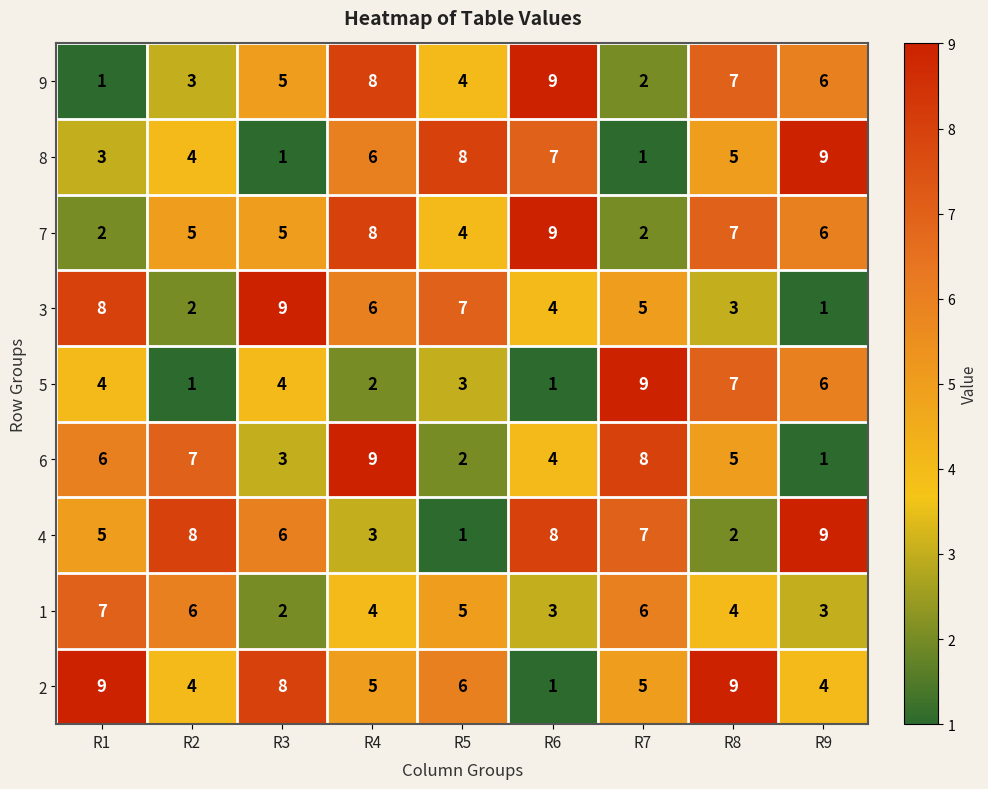

Between R5 and R6, which series saw the biggest shift?

4